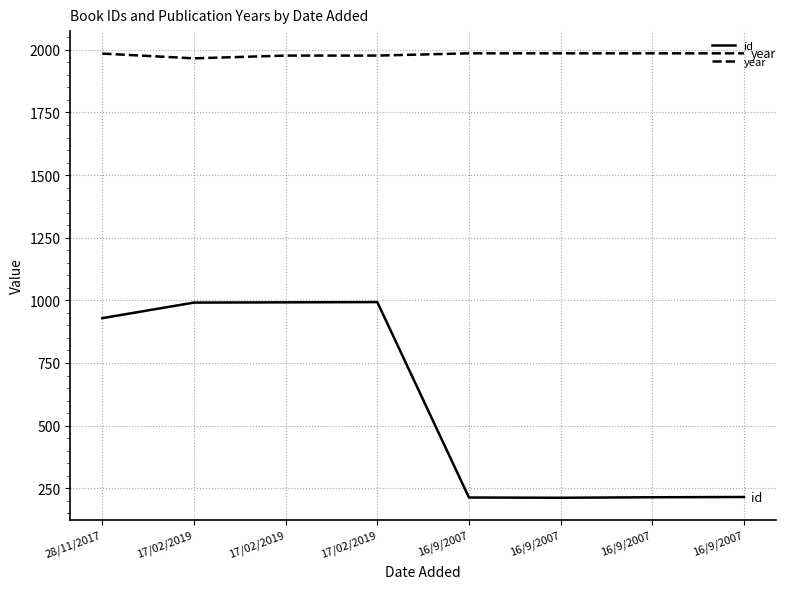

What is the label of the 6th point from the left?

16/9/2007